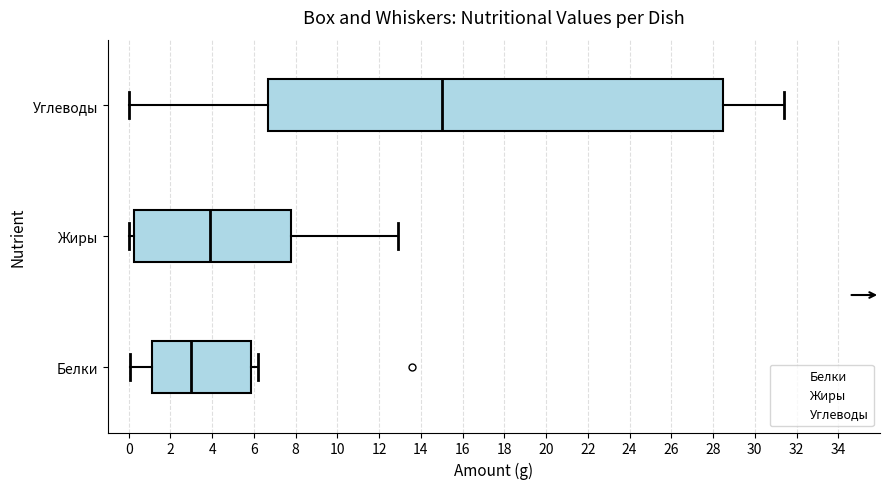

Which box has the furthest to the right median line?

Углеводы